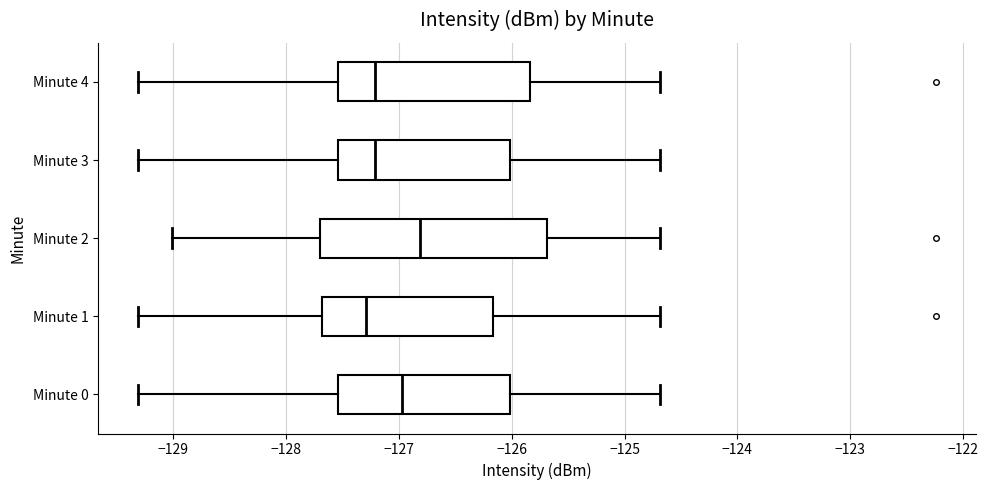

Comparing the boxes themselves (not the whiskers), which one is the widest?

Minute 2